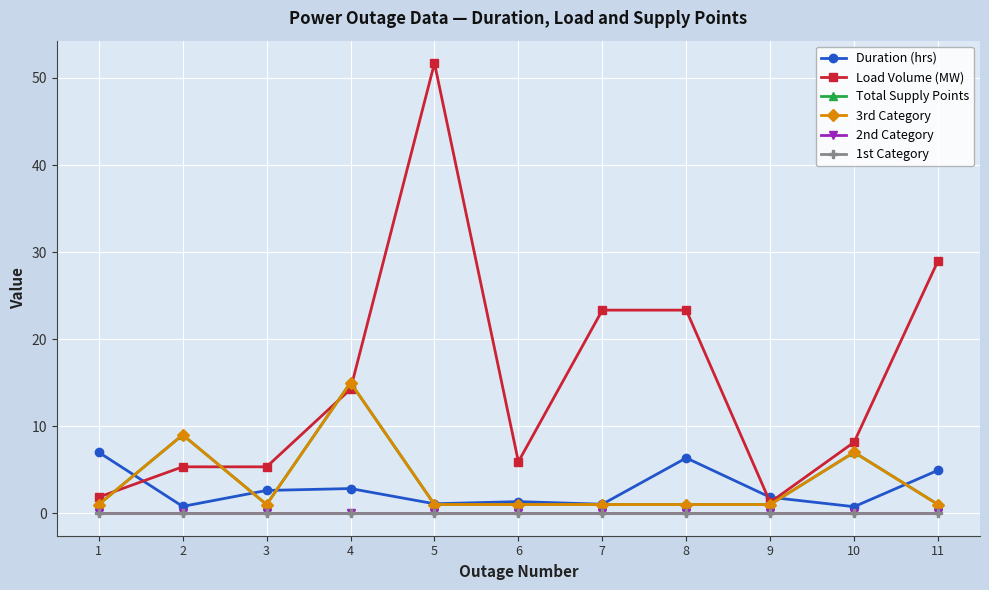

Does the chart have visible grid lines?

Yes